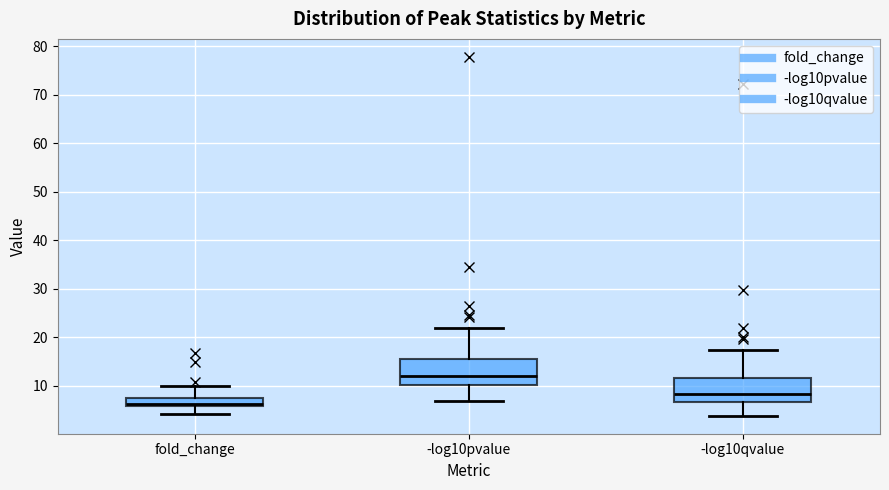

Which box has the lowest median line?

fold_change